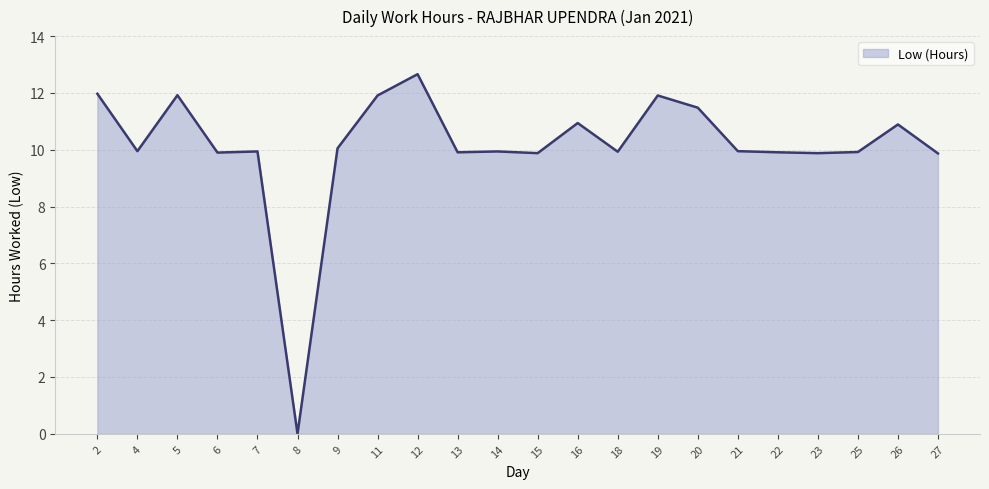

What is the sum of all values?

222.7